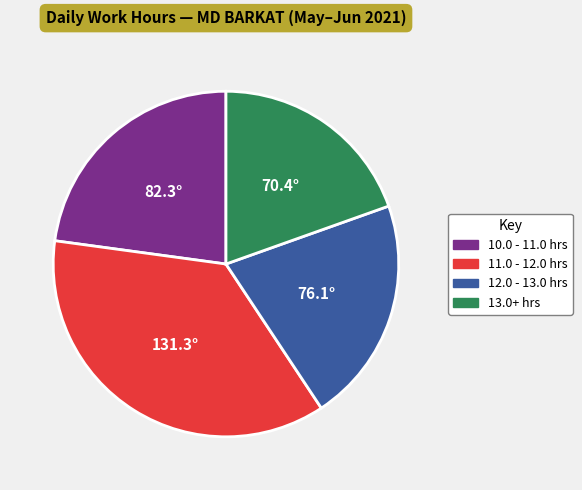

Count the number of slices in the pie.

4